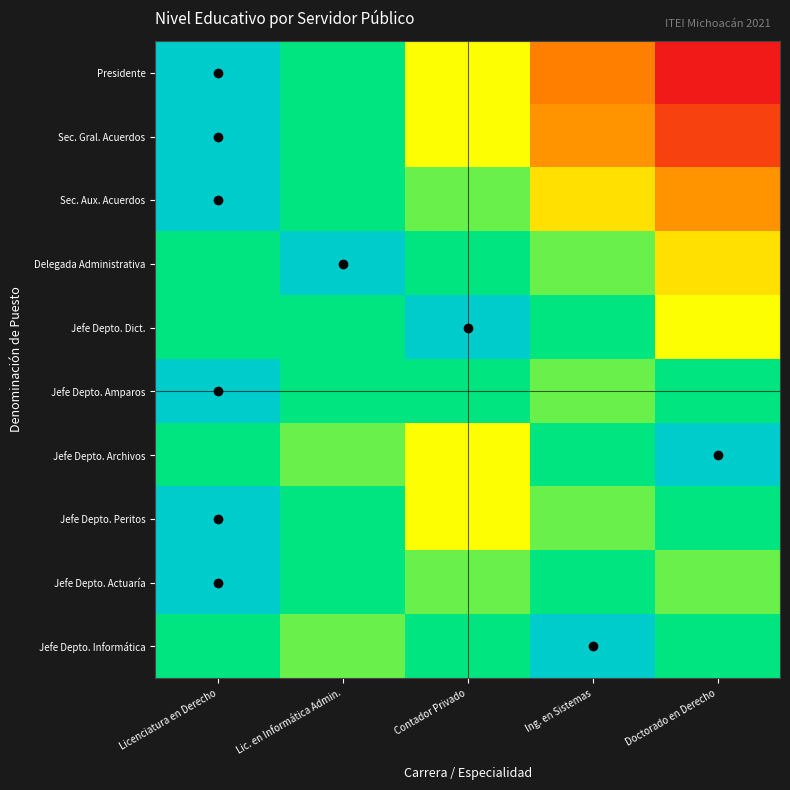

Reading left to right, extract all data points from this chart.

Presidente: Licenciatura en Derecho=10.0	Lic. en Informática Admin.=7.5	Contador Privado=5.0	Ing. en Sistemas=2.5	Doctorado en Derecho=0.0
Sec. Gral. Acuerdos: Licenciatura en Derecho=10.0	Lic. en Informática Admin.=7.5	Contador Privado=5.0	Ing. en Sistemas=2.9	Doctorado en Derecho=1.0
Sec. Aux. Acuerdos: Licenciatura en Derecho=10.0	Lic. en Informática Admin.=7.5	Contador Privado=6.5	Ing. en Sistemas=4.4	Doctorado en Derecho=2.9
Delegada Administrativa: Licenciatura en Derecho=7.5	Lic. en Informática Admin.=10.0	Contador Privado=7.5	Ing. en Sistemas=6.5	Doctorado en Derecho=4.4
Jefe Depto. Dict.: Licenciatura en Derecho=7.5	Lic. en Informática Admin.=7.5	Contador Privado=10.0	Ing. en Sistemas=7.5	Doctorado en Derecho=5.0
Jefe Depto. Amparos: Licenciatura en Derecho=10.0	Lic. en Informática Admin.=7.5	Contador Privado=7.5	Ing. en Sistemas=6.5	Doctorado en Derecho=7.5
Jefe Depto. Archivos: Licenciatura en Derecho=7.5	Lic. en Informática Admin.=6.5	Contador Privado=5.0	Ing. en Sistemas=7.5	Doctorado en Derecho=10.0
Jefe Depto. Peritos: Licenciatura en Derecho=10.0	Lic. en Informática Admin.=7.5	Contador Privado=5.0	Ing. en Sistemas=6.5	Doctorado en Derecho=7.5
Jefe Depto. Actuaría: Licenciatura en Derecho=10.0	Lic. en Informática Admin.=7.5	Contador Privado=6.5	Ing. en Sistemas=7.5	Doctorado en Derecho=6.5
Jefe Depto. Informática: Licenciatura en Derecho=7.5	Lic. en Informática Admin.=6.5	Contador Privado=7.5	Ing. en Sistemas=10.0	Doctorado en Derecho=7.5